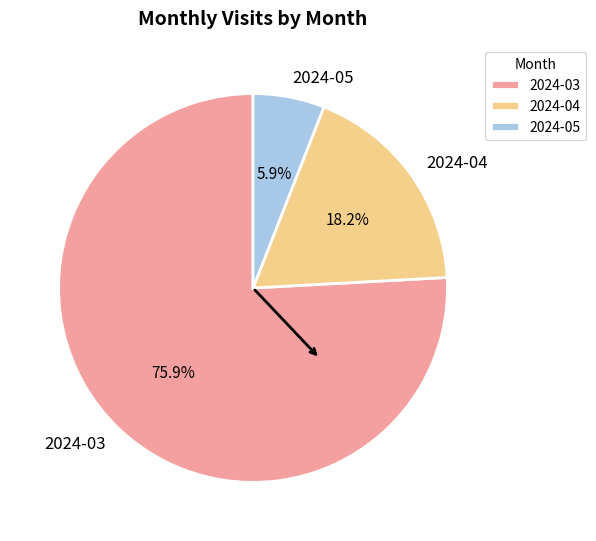

What is the total percentage of 2024-05 and 2024-03?

81.8%